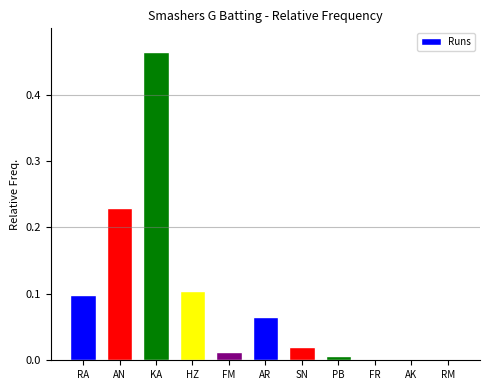

Which label corresponds to the largest value in the chart?

KA